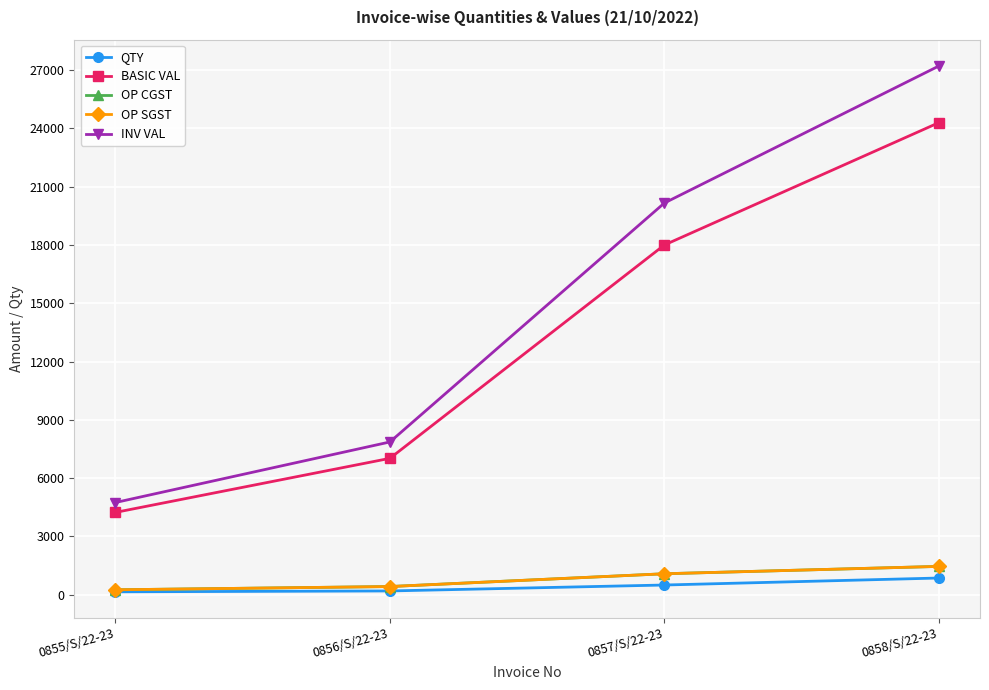

At which category does the chart reach its peak across all series?

0858/S/22-23